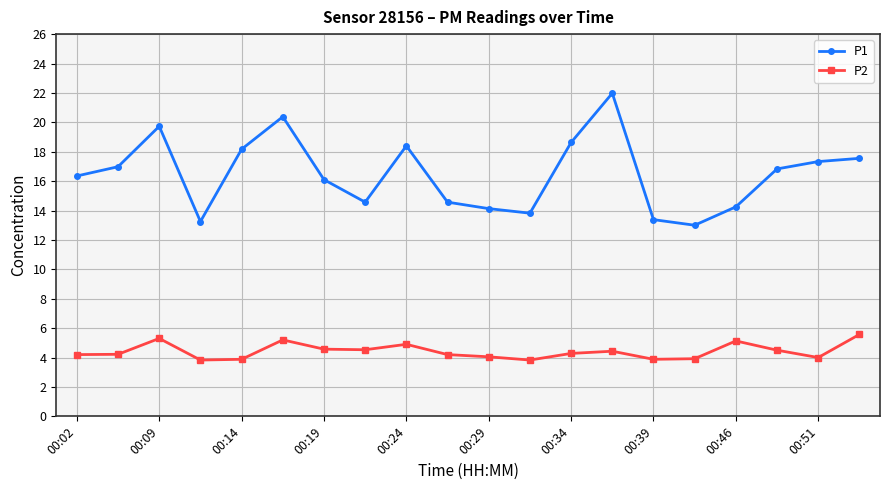

Does the chart have visible grid lines?

Yes